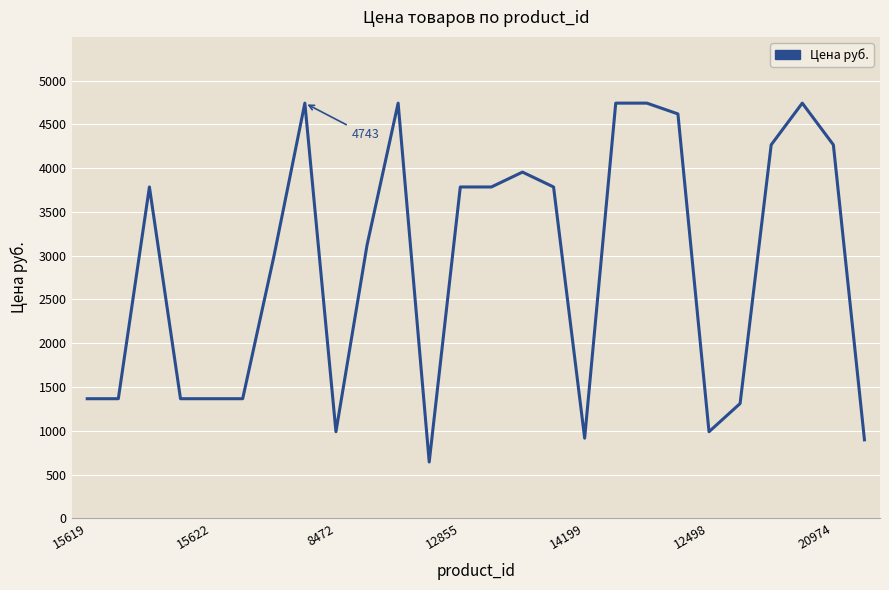

What is the greatest value displayed?

4743.1